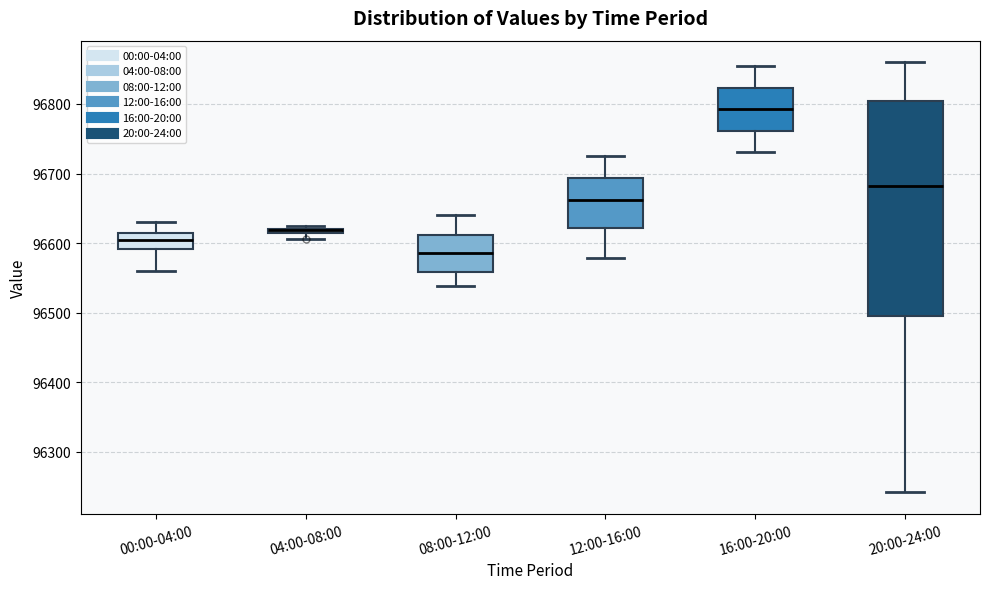

Comparing the boxes themselves (not the whiskers), which one is the tallest?

20:00-24:00